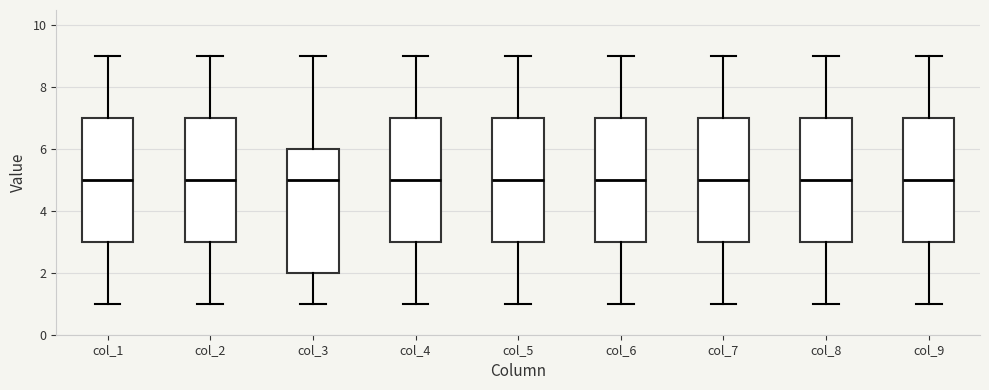

Reading left to right, read every box against the y-axis: the position of its median line, the range the box covers, and the ends of its whiskers. The values are not printed on the chart, so give them approximately, as read against the axis.

col_1: median 5, box 3 to 7, whiskers 1 to 9
col_2: median 5, box 3 to 7, whiskers 1 to 9
col_3: median 5, box 2 to 6, whiskers 1 to 9
col_4: median 5, box 3 to 7, whiskers 1 to 9
col_5: median 5, box 3 to 7, whiskers 1 to 9
col_6: median 5, box 3 to 7, whiskers 1 to 9
col_7: median 5, box 3 to 7, whiskers 1 to 9
col_8: median 5, box 3 to 7, whiskers 1 to 9
col_9: median 5, box 3 to 7, whiskers 1 to 9